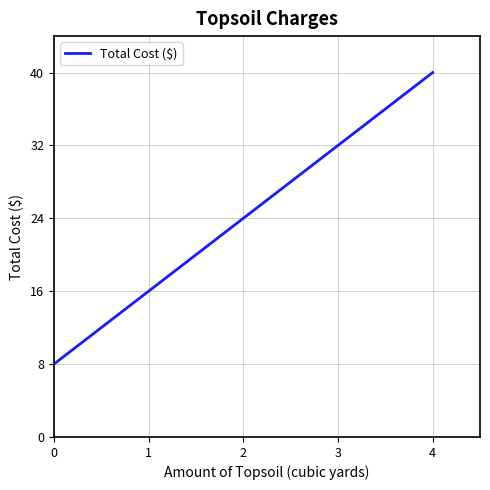

Reading left to right, transcribe all the data shown in this chart.

8	16	24	32	40